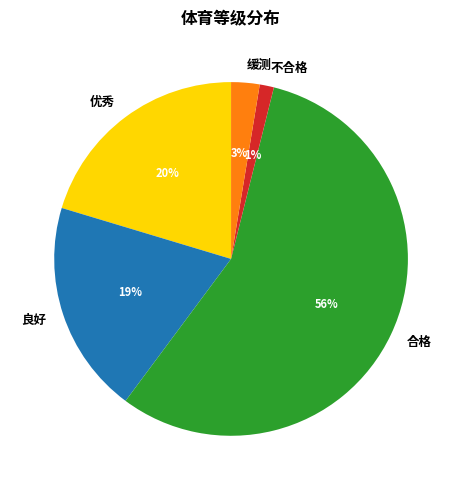

How many segments does this pie chart have?

5